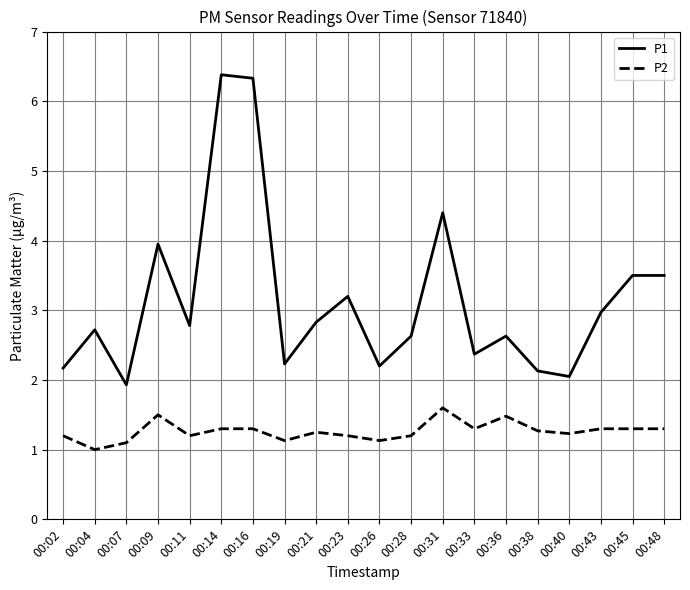

True or false: P2 and P1 intersect in this chart.

False